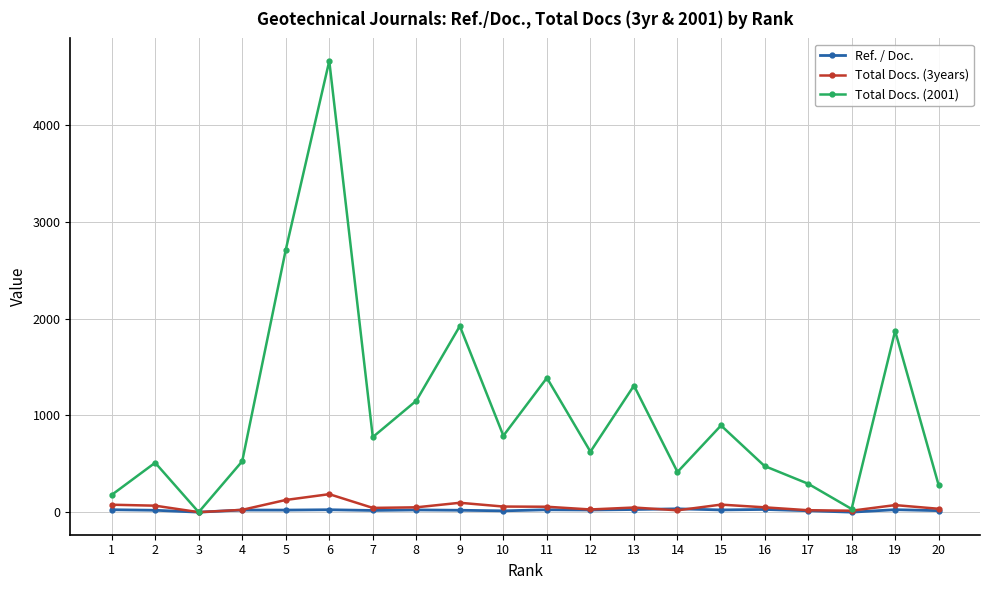

Between 14 and 15, which series saw the biggest shift?

Total Docs. (2001)